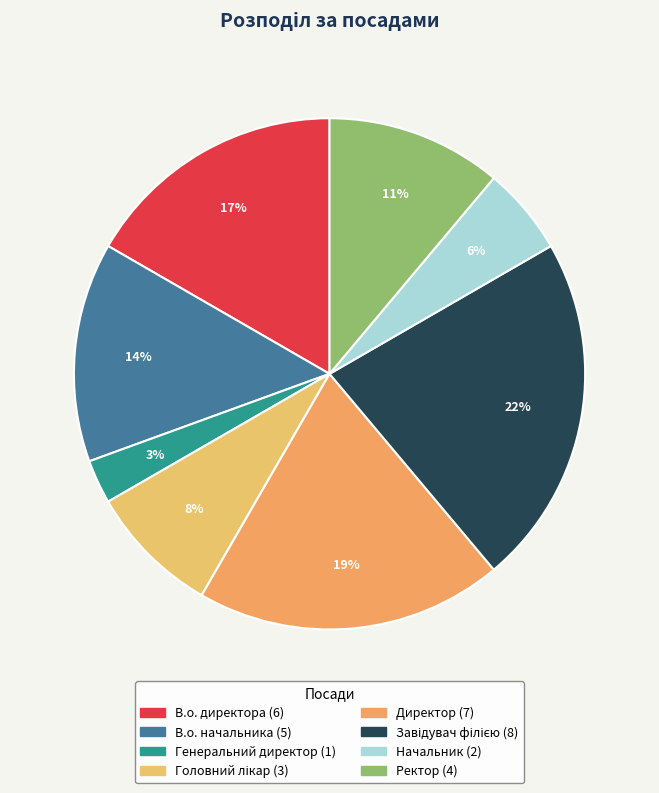

To the nearest percent, what percentage of the pie is Ректор?

11%